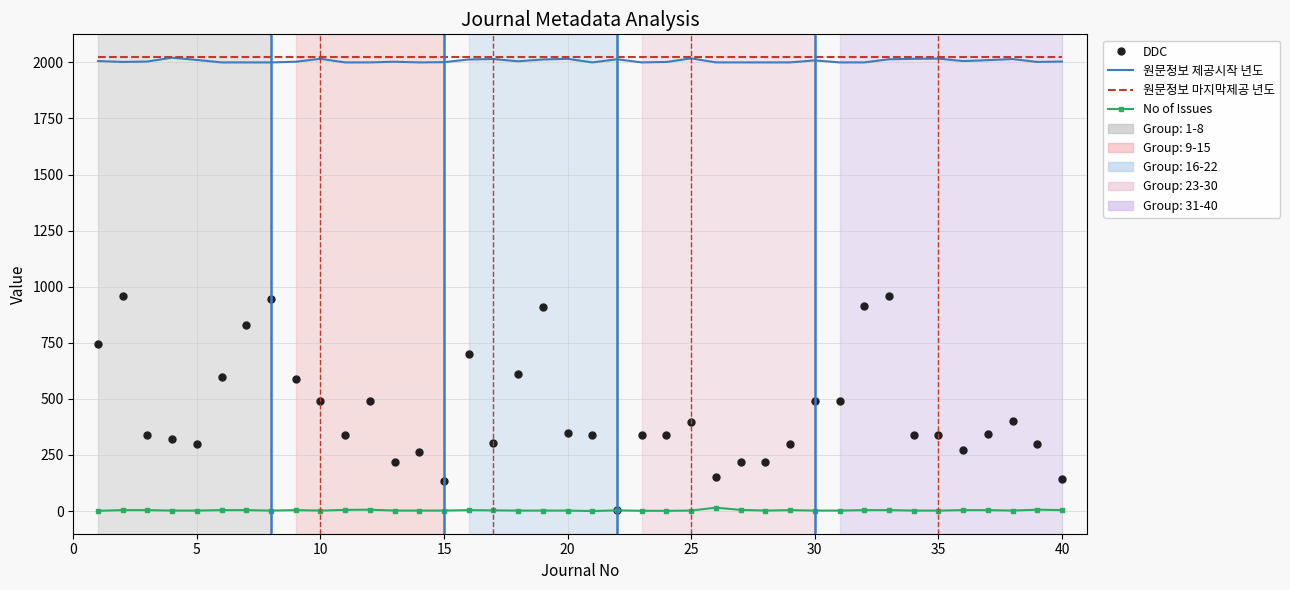

True or false: 원문정보 제공시작 년도 and No of Issues intersect in this chart.

False